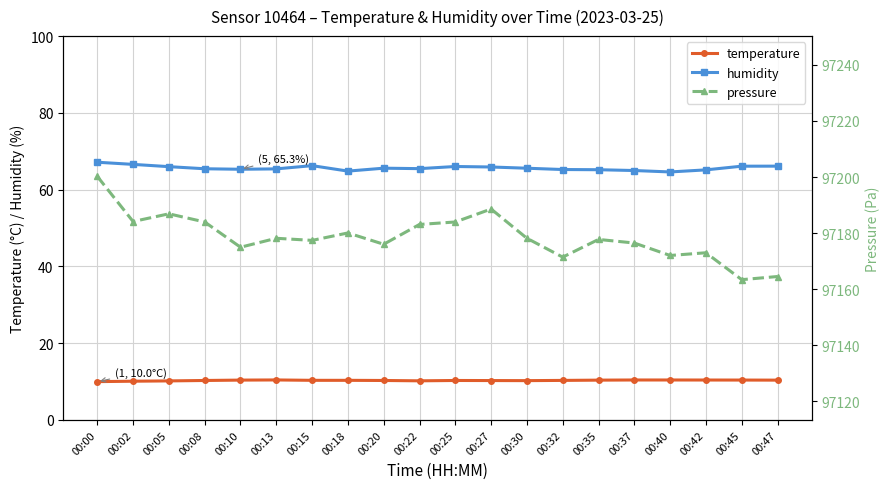

At which category is the sum across all series the highest?

00:00